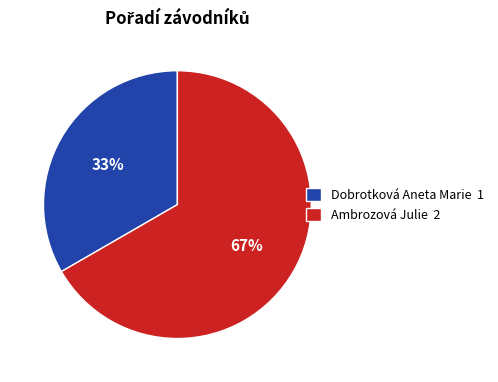

Rank the categories by value from highest to lowest.

Ambrozová Julie, Dobrotková Aneta Marie